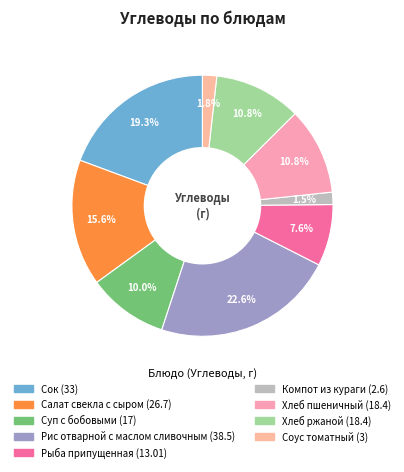

The Компот из кураги slice represents 1% of the pie. True or false?

False